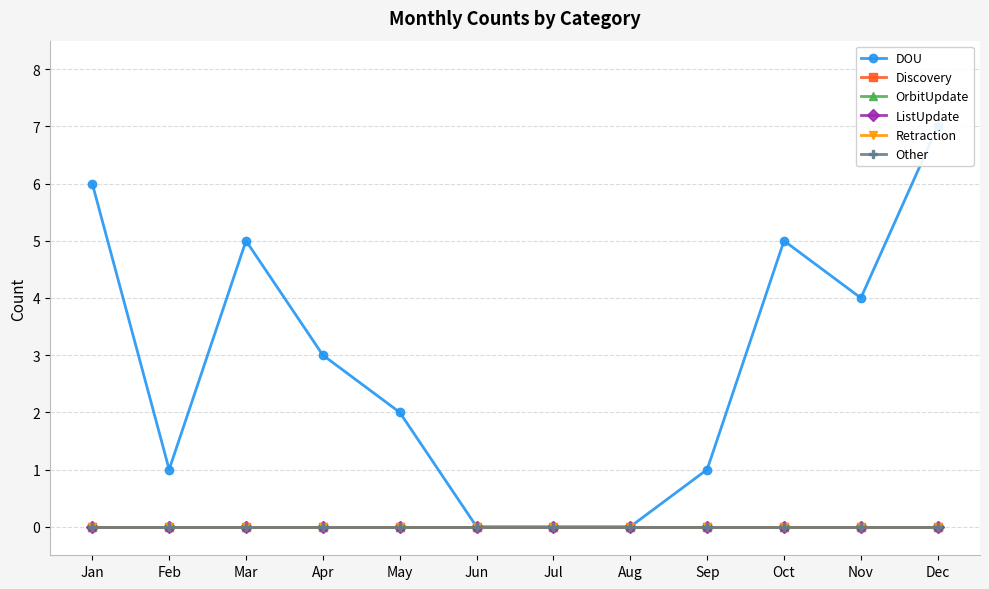

Which series changed the most between May and Aug?

DOU